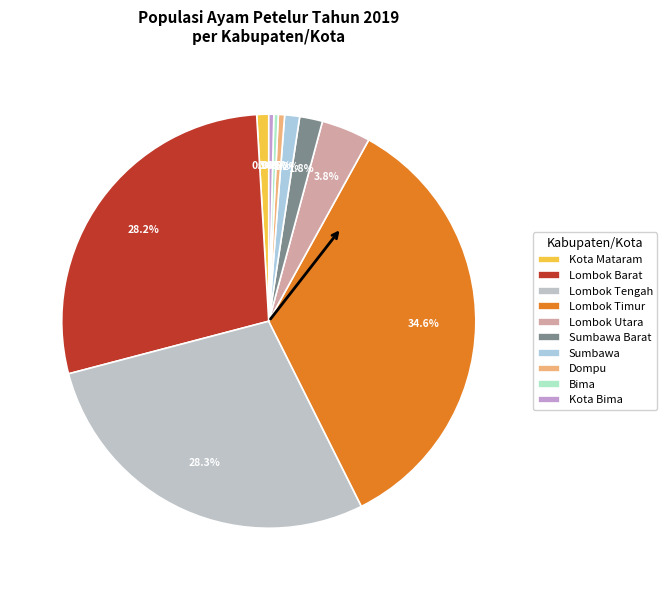

Which category has the smallest portion of the pie?

Bima